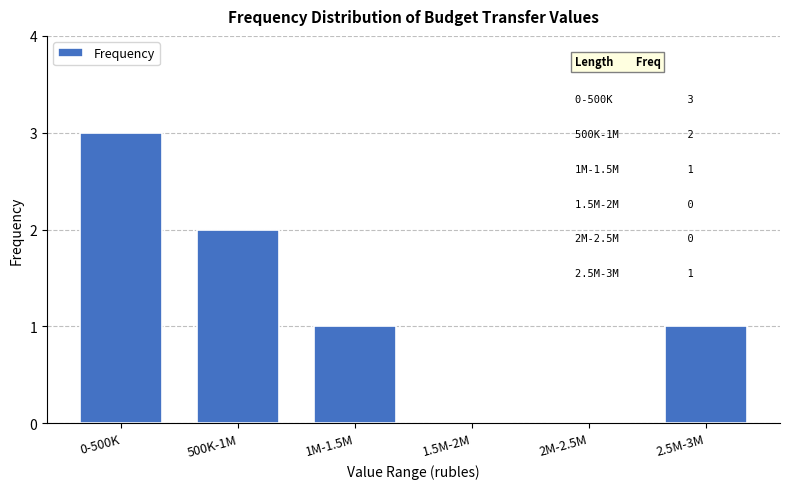

Reading right to left, transcribe all the data shown in this chart.

2.5M-3M=1	2M-2.5M=0	1.5M-2M=0	1M-1.5M=1	500K-1M=2	0-500K=3